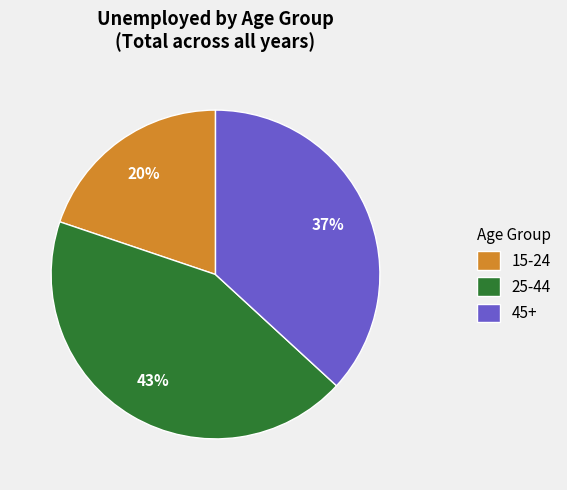

True or false: 25-44 accounts for 43% of the total.

True